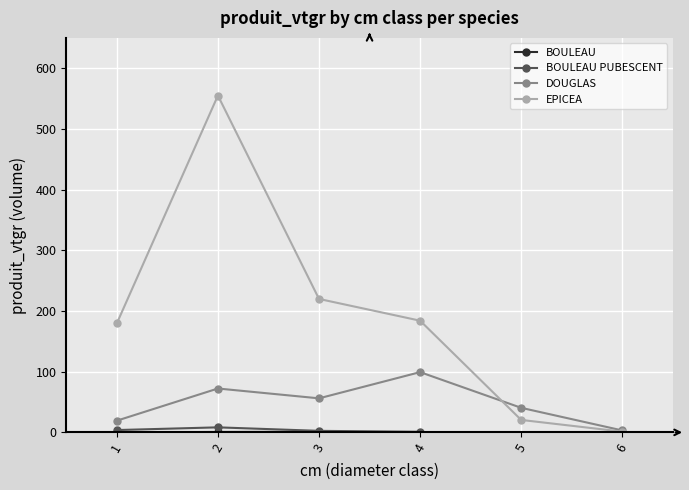

Is this an area chart (filled region under the line)?

No